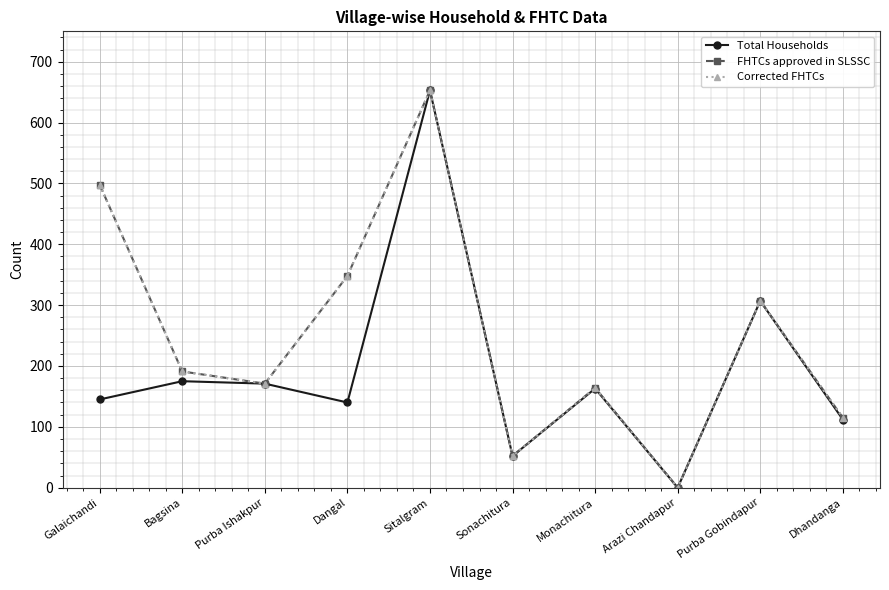

At which label is Total Households closest to 326?

Purba Gobindapur